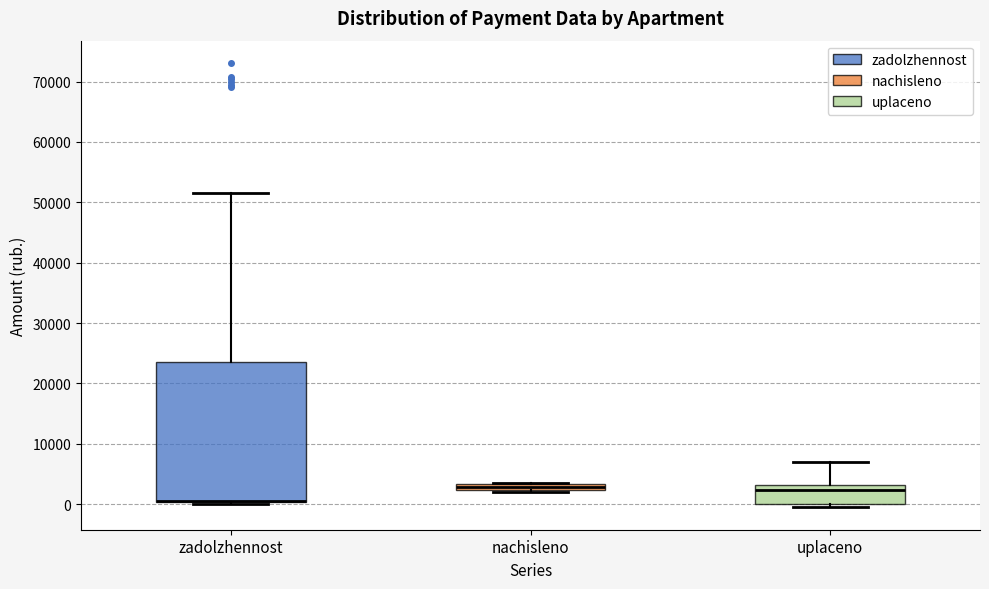

Where is the upper edge of the box for zadolzhennost on the y-axis? The values are not printed on the chart, so give them approximately, as read against the axis.

24000